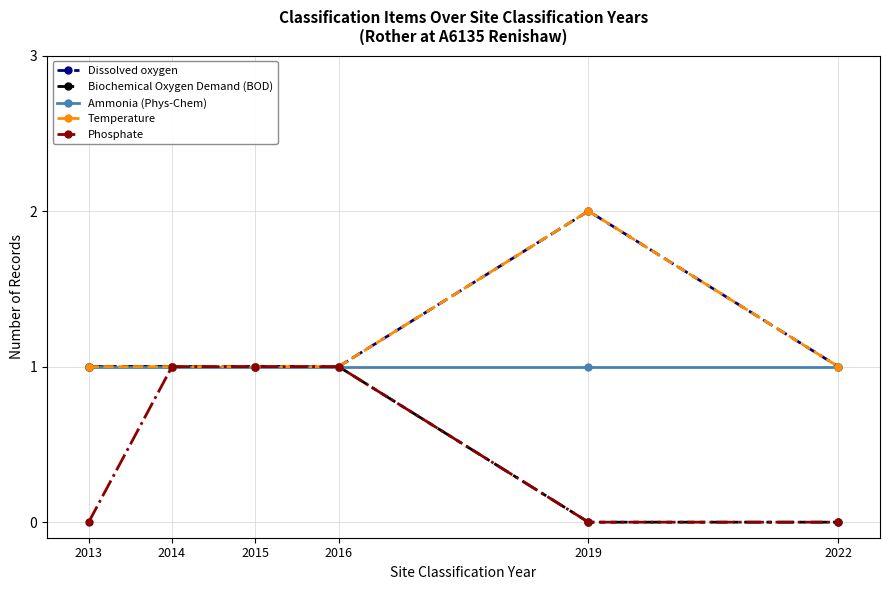

Which series has the largest range (max minus min)?

Dissolved oxygen